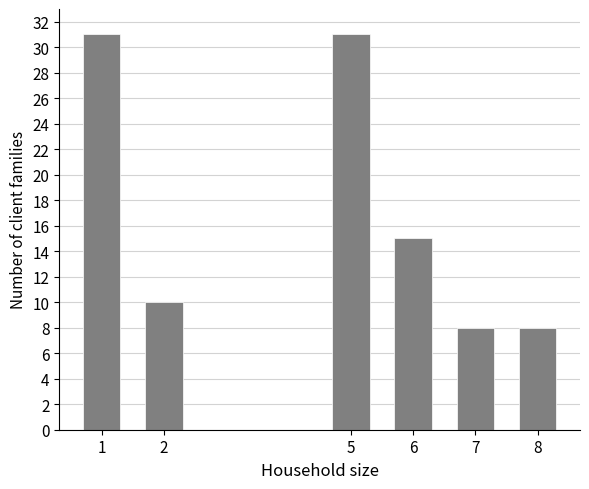

Reading left to right, transcribe all the data shown in this chart.

31	10	31	15	8	8